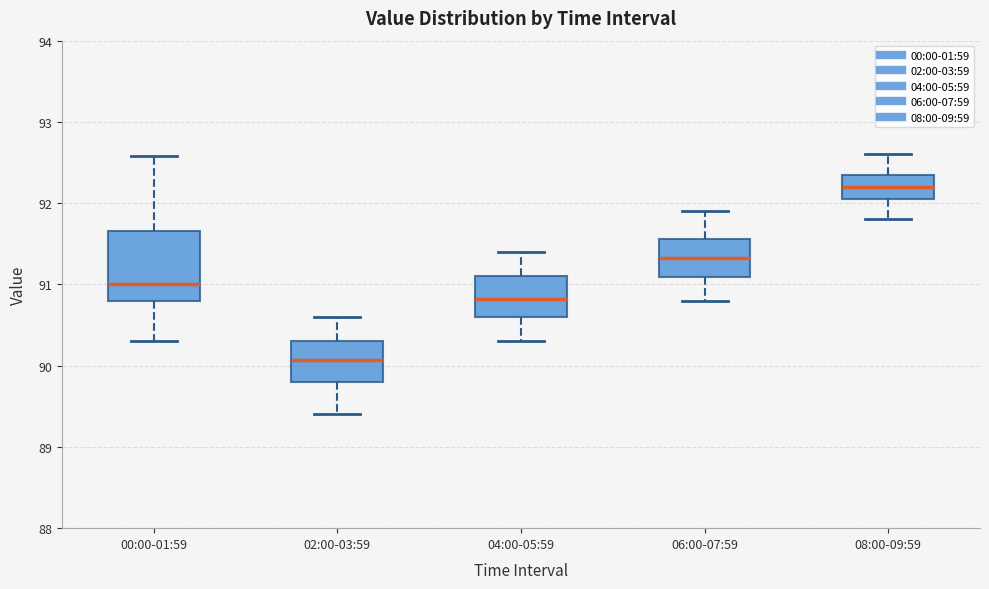

Which box has the highest median line?

08:00-09:59